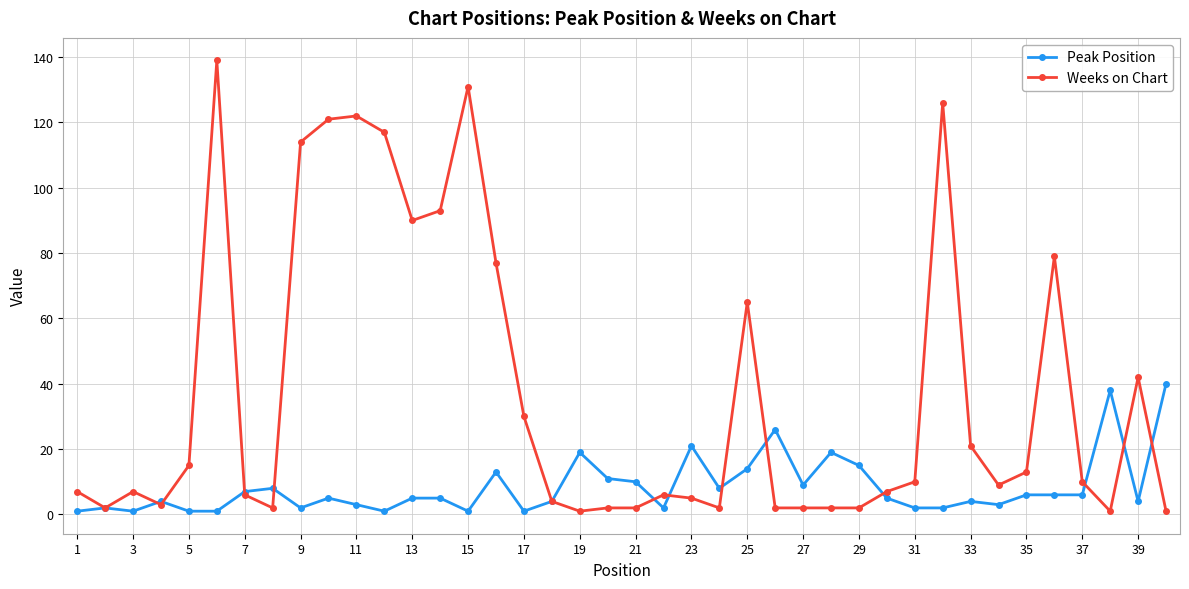

Which series has the largest total across all categories?

Weeks on Chart